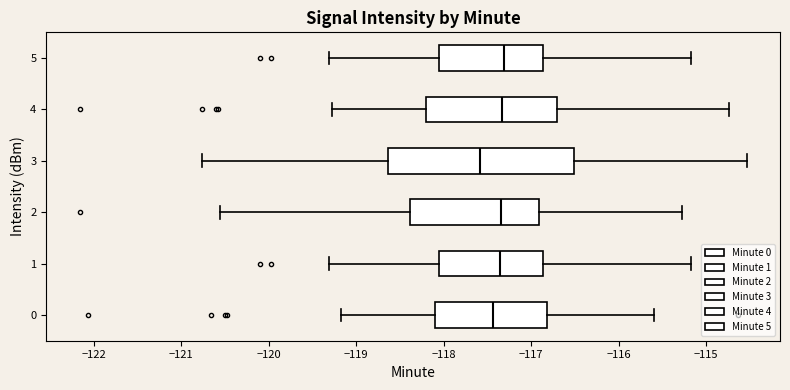

Which box is the widest, from its left edge to its right edge?

3